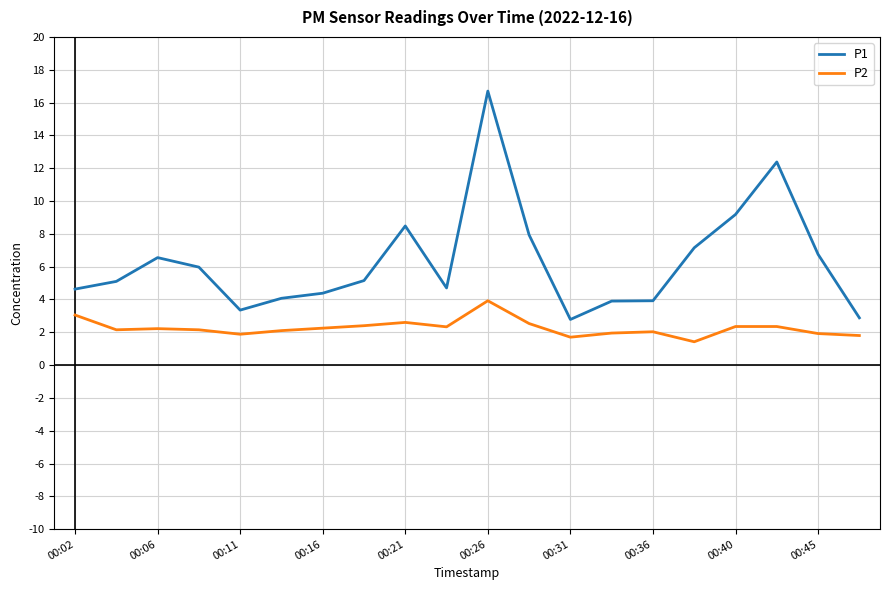

Which series has the largest total across all categories?

P1